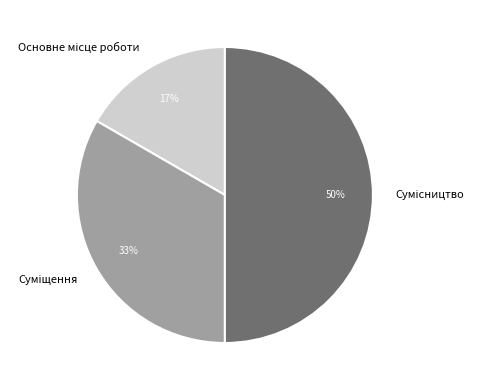

To the nearest percent, what is the average slice percentage?

33%